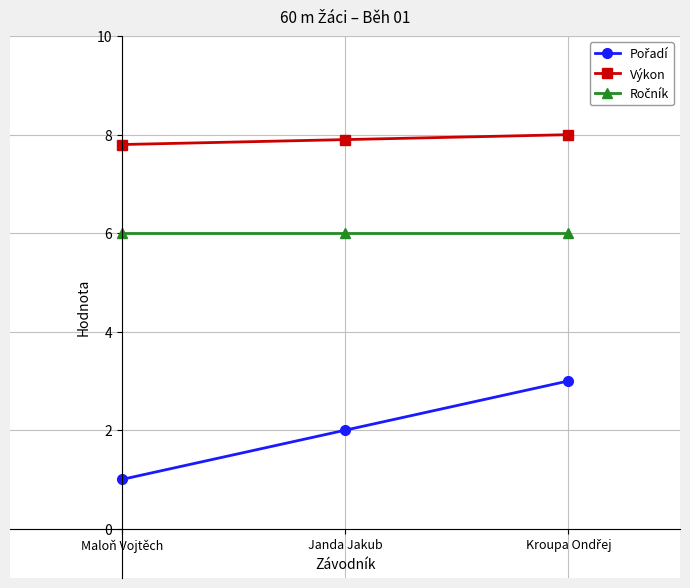

What is the label of the 2nd point from the left?

Janda Jakub